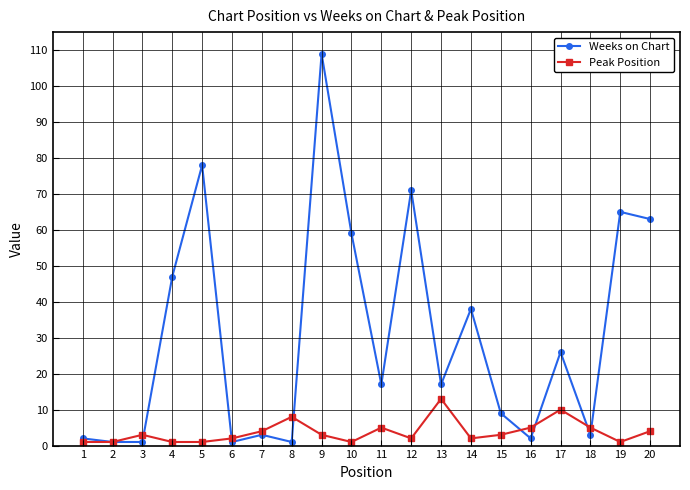

List the series in order of their overall mean, lowest first.

Peak Position, Weeks on Chart